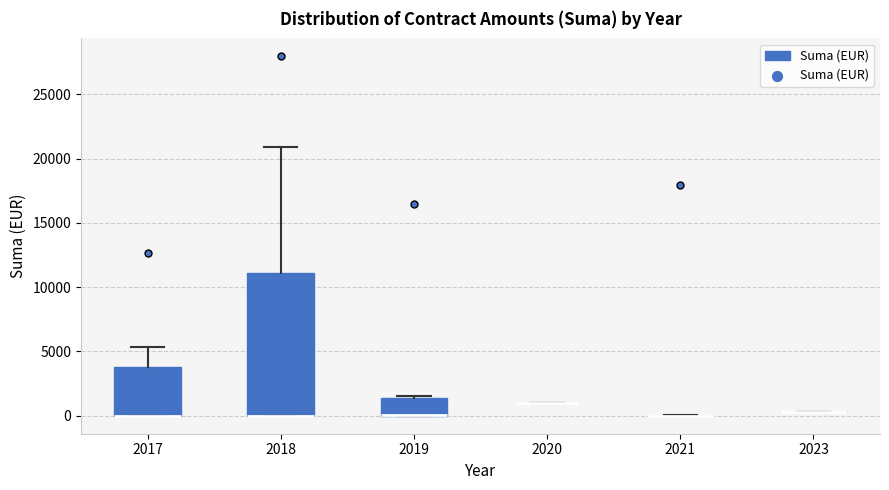

Reading left to right, transcribe this box plot: for each box, give where its median line is, the range the box spans, and where its two whiskers end, as read against the y-axis. The values are not printed on the chart, so give them approximately, as read against the axis.

2017: median 0 (drawn on the box's lower edge), box 0 to 4000, whiskers 0 to 5500
2018: median 0 (drawn on the box's lower edge), box 0 to 11000, whiskers 0 to 21000
2019: median 0 (drawn on the box's lower edge), box 0 to 1500, whiskers 0 to 1500
2020: box collapsed to a line at 1000, whiskers 1000 to 1000
2021: box collapsed to a line at 0, whiskers 0 to 0
2023: box collapsed to a line at 500, whiskers 500 to 500